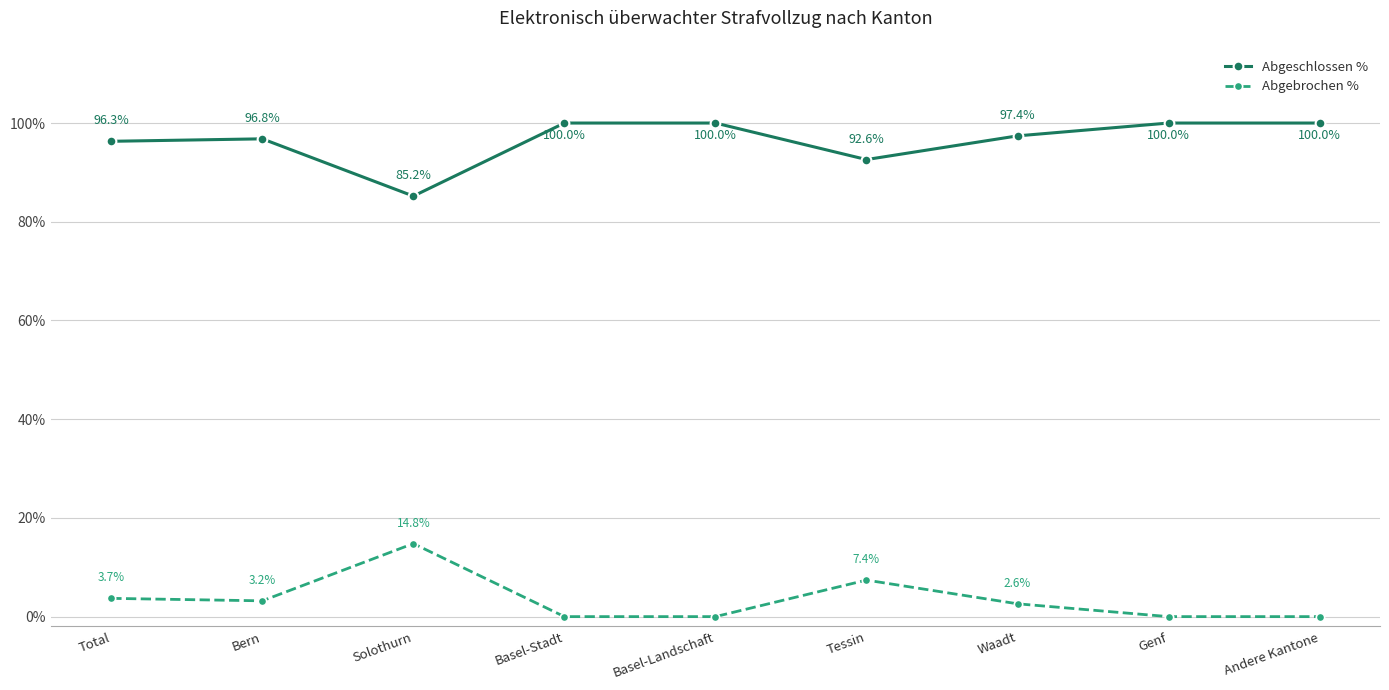

The Abgebrochen % series shows 3.2 at Bern. True or false?

True